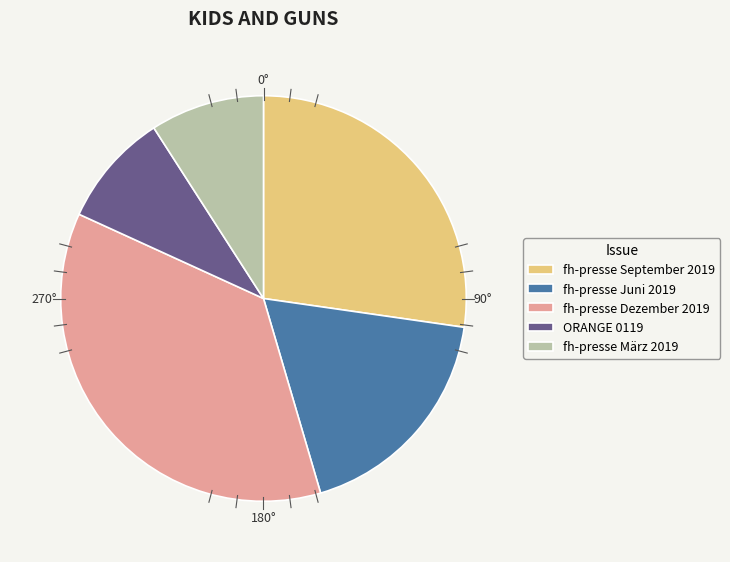

Is it true that fh-presse März 2019 is 21% of the pie?

False